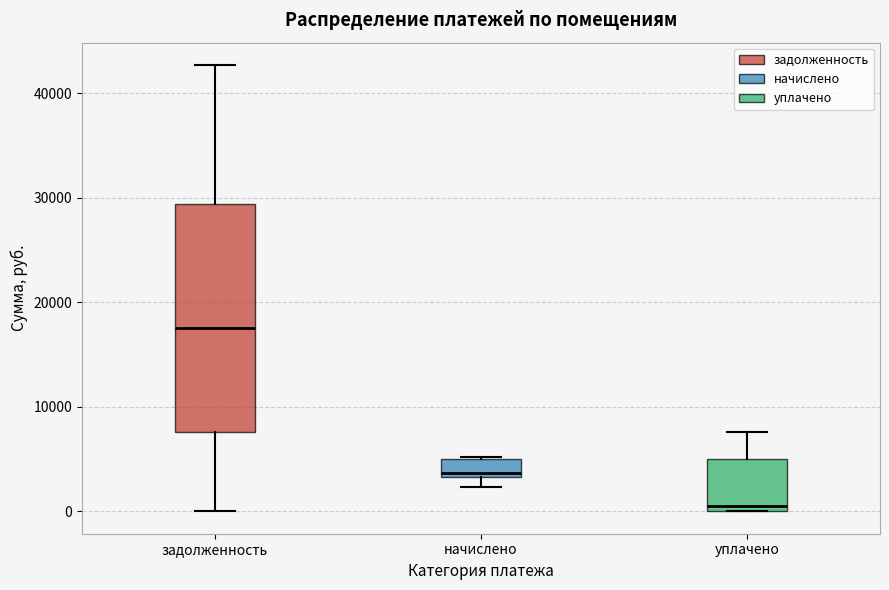

Where does the upper whisker of the box for задолженность end on the y-axis? The values are not printed on the chart, so give them approximately, as read against the axis.

43000